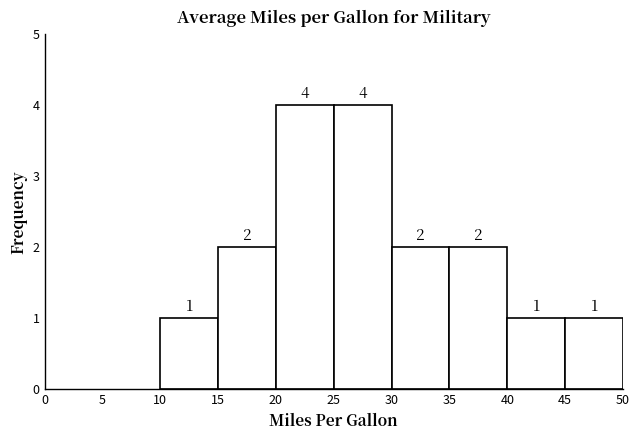

Reading left to right, transcribe this chart: for each bar, give the range it covers on the x-axis and its height.

10 to 15: 1
15 to 20: 2
20 to 25: 4
25 to 30: 4
30 to 35: 2
35 to 40: 2
40 to 45: 1
45 to 50: 1